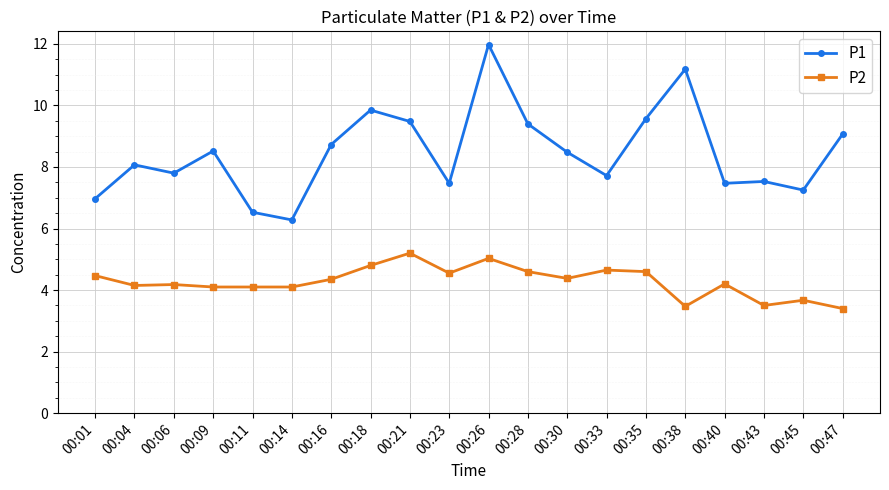

Read the P2 value at 00:04.

4.2